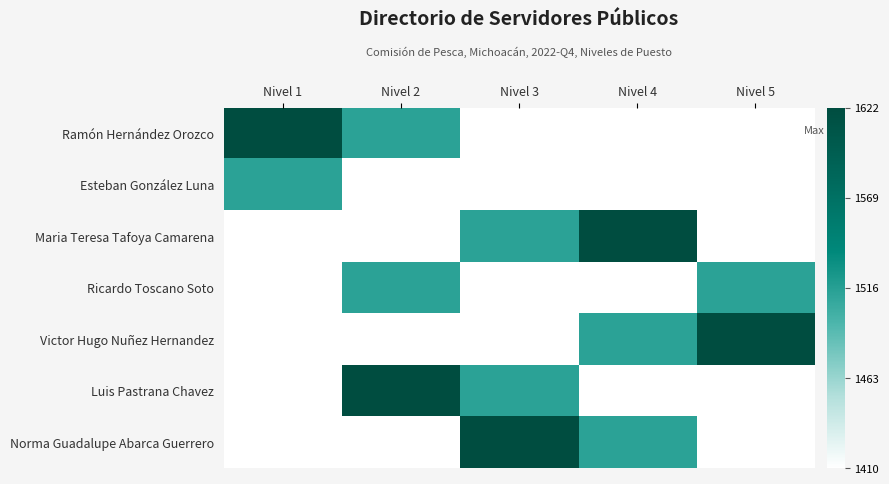

Rank the series by their maximum value, from highest to lowest.

Ramón Hernández Orozco, Maria Teresa Tafoya Camarena, Victor Hugo Nuñez Hernandez, Luis Pastrana Chavez, Norma Guadalupe Abarca Guerrero, Esteban González Luna, Ricardo Toscano Soto